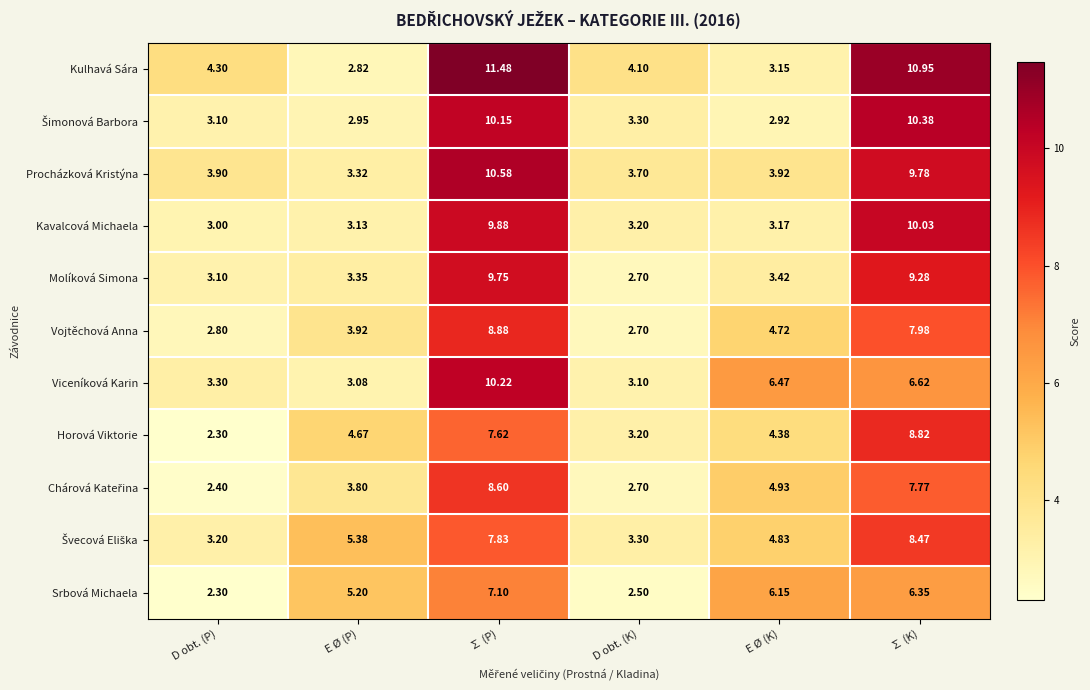

Where is Molíková Simona nearest to the value 6?

E Ø (K)